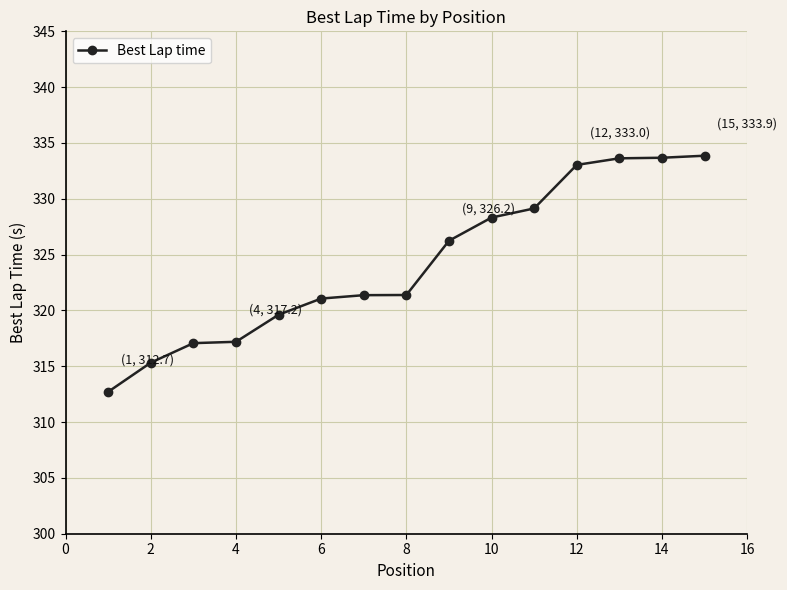

What is the difference between the second highest and second lowest values?

18.4